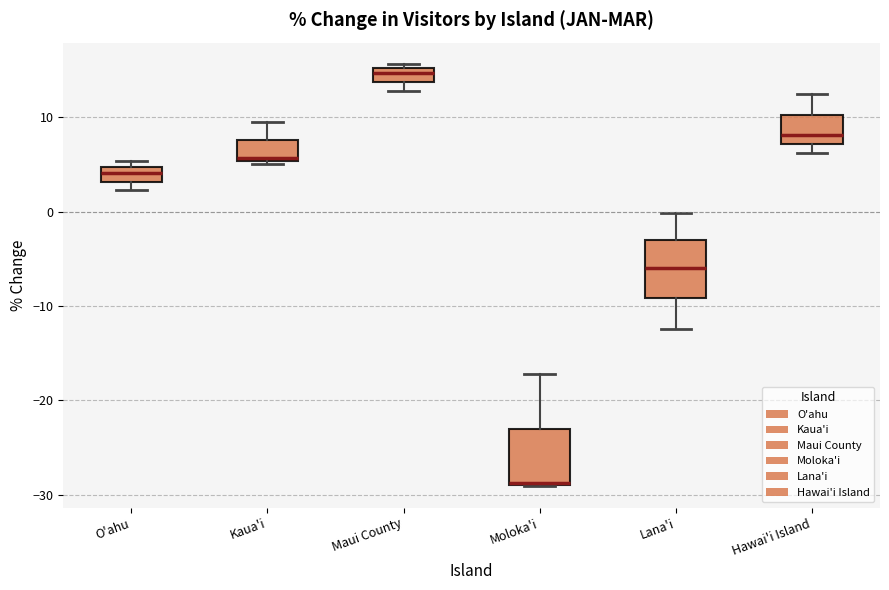

Where is the upper edge of the box for O'ahu on the y-axis? The values are not printed on the chart, so give them approximately, as read against the axis.

5